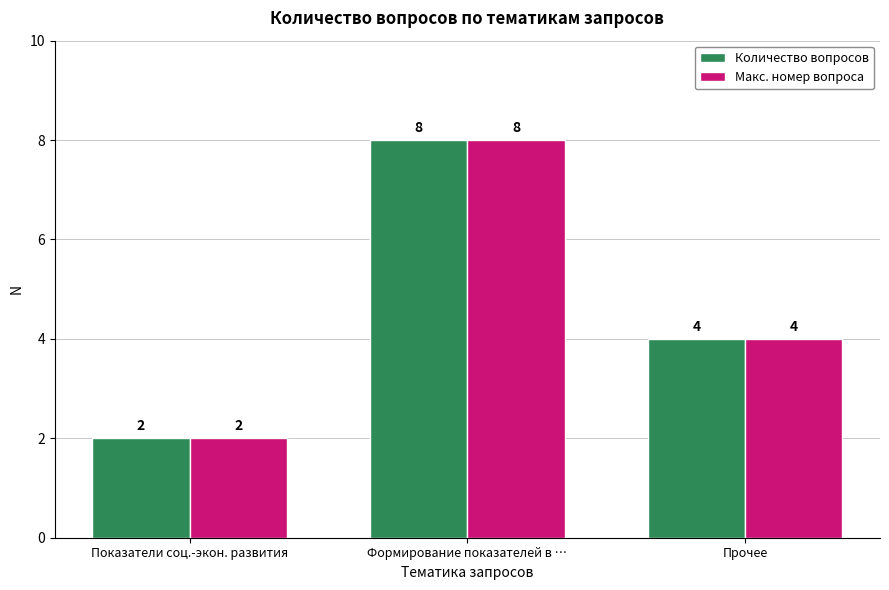

Is it true that Макс. номер вопроса equals 8 at Формирование показателей в …?

True